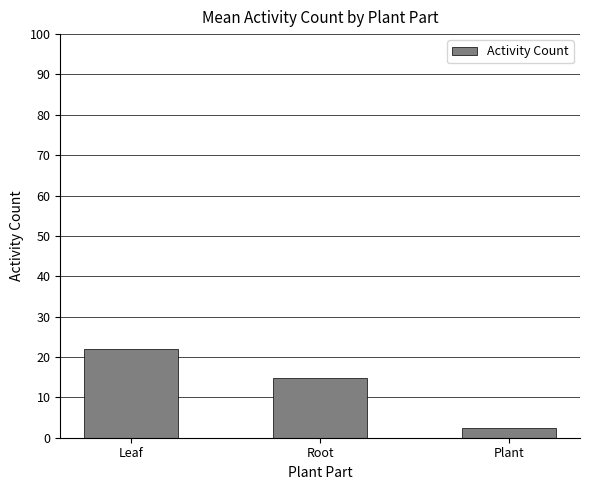

Which label corresponds to the smallest value in the chart?

Plant